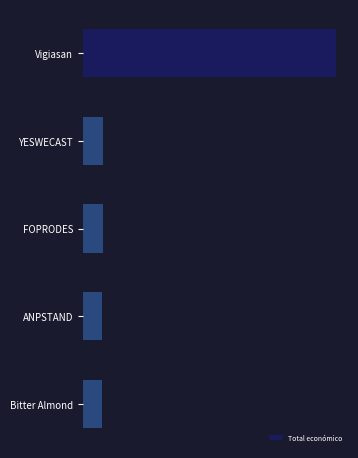

Does the chart contain any negative values?

No